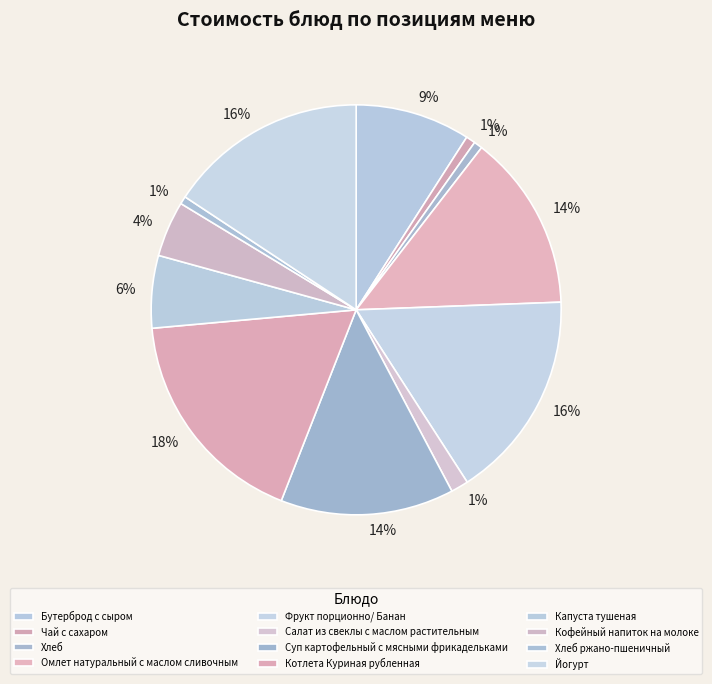

Count the number of slices in the pie.

12